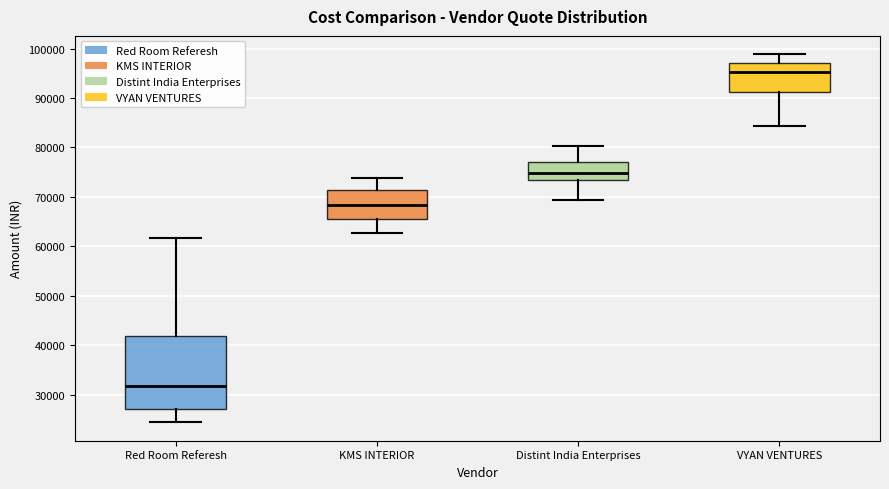

Which box has the highest median line?

VYAN VENTURES